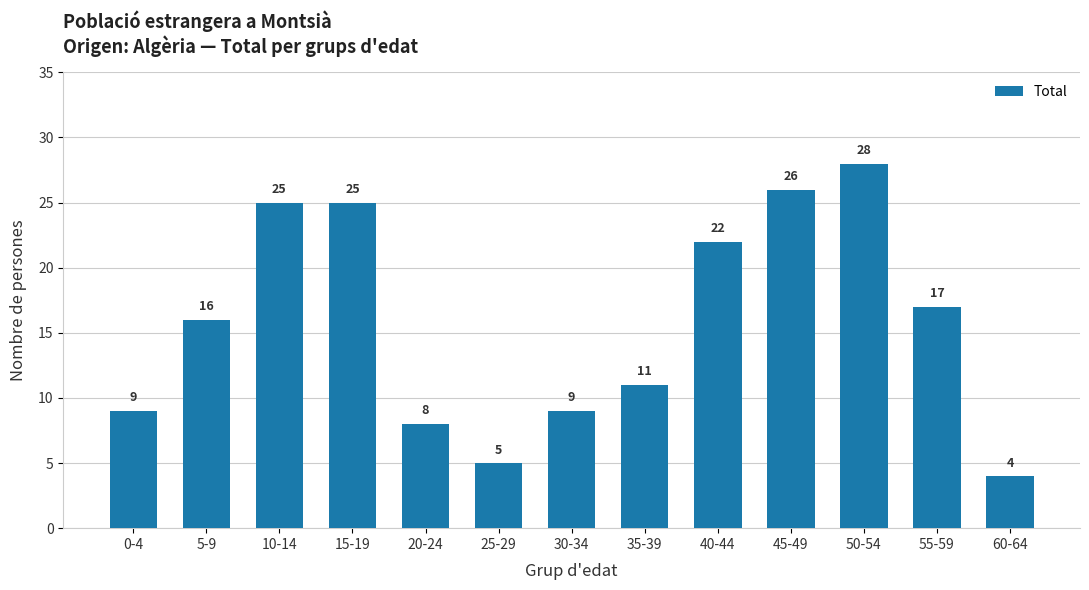

Which label corresponds to the largest value in the chart?

50-54